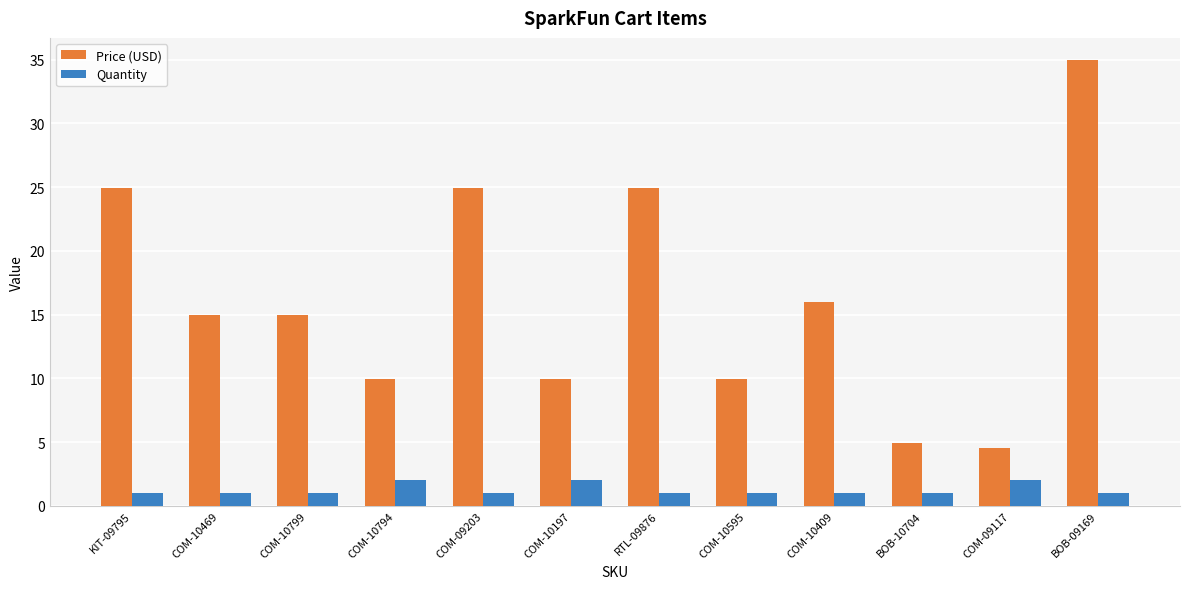

What is the maximum value for Quantity?

2.0